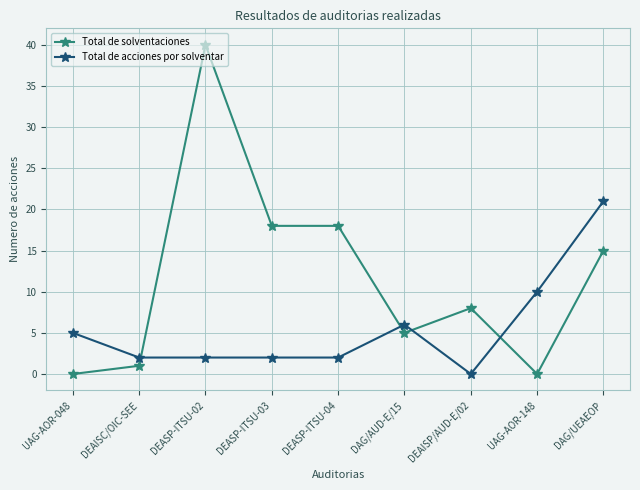

How many times do Total de solventaciones and Total de acciones por solventar cross each other?

4